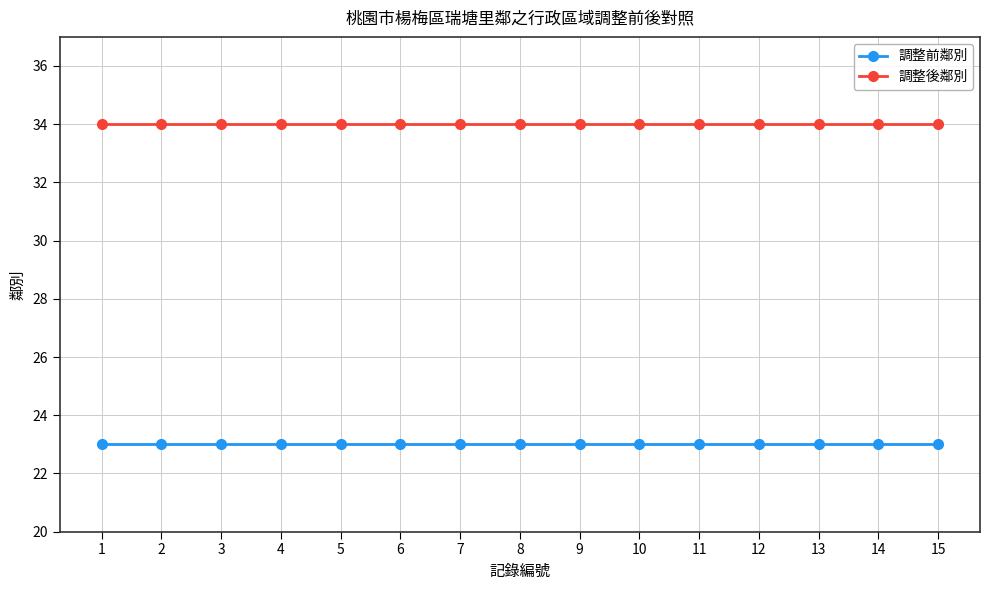

Reading left to right, transcribe all the data shown in this chart.

調整前鄰別: 23	23	23	23	23	23	23	23	23	23	23	23	23	23	23
調整後鄰別: 34	34	34	34	34	34	34	34	34	34	34	34	34	34	34